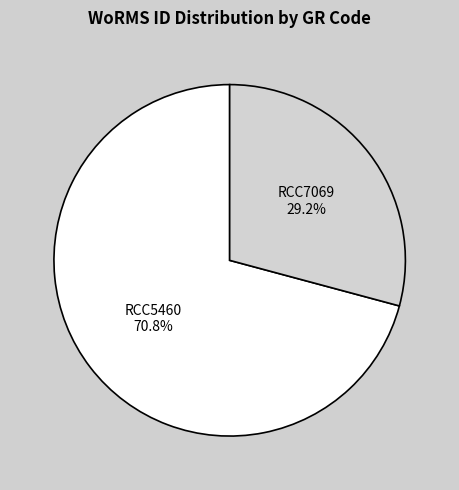

How many segments does this pie chart have?

2